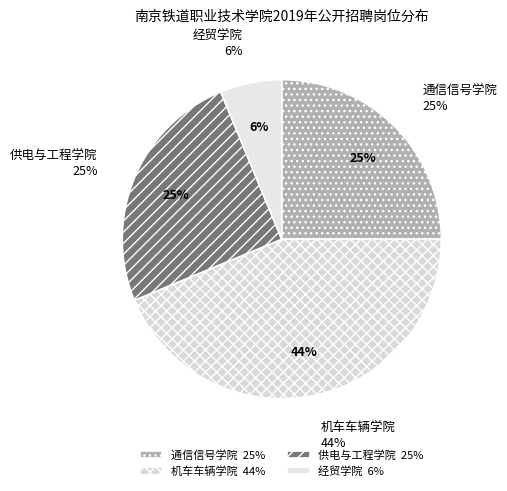

Do 供电与工程学院 and 通信信号学院 together represent more than half of the pie?

No